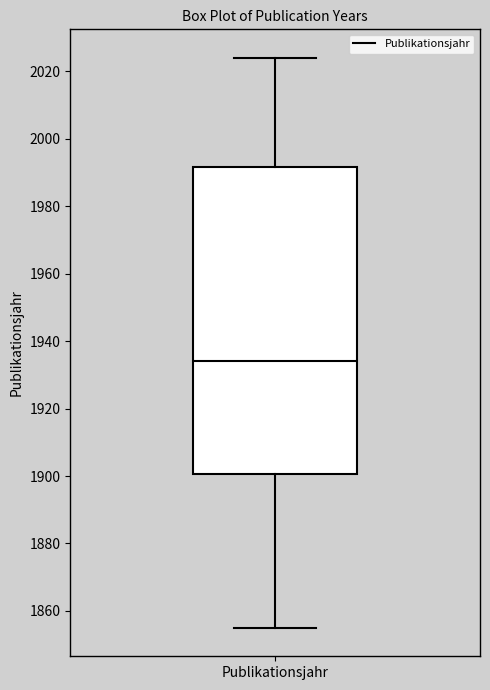

Read this box plot against the y-axis: the position of the median line, the range covered by the box, and the ends of both whiskers. The values are not printed on the chart, so give them approximately, as read against the axis.

median 1934, box 1900 to 1992, whiskers 1856 to 2024